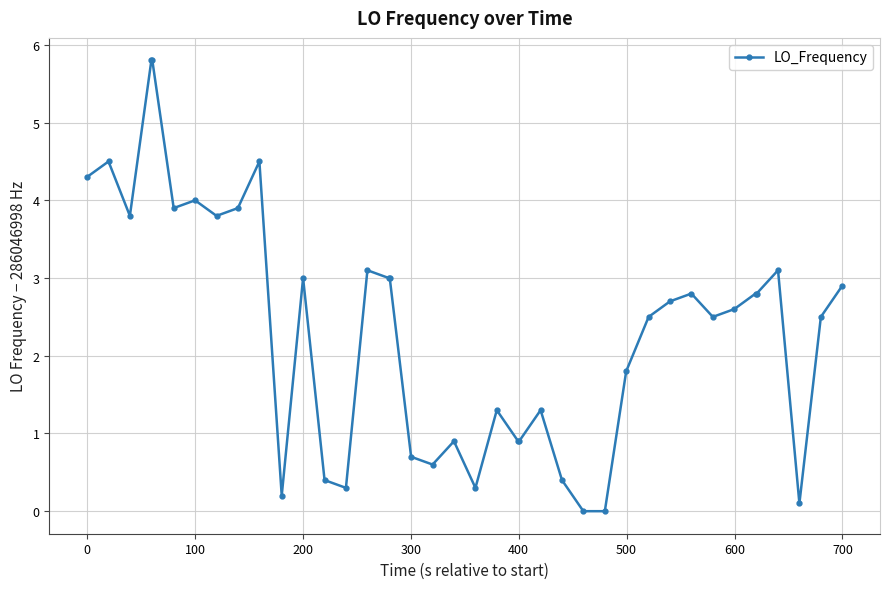

What is the value of the 33rd point from the left?

2.5